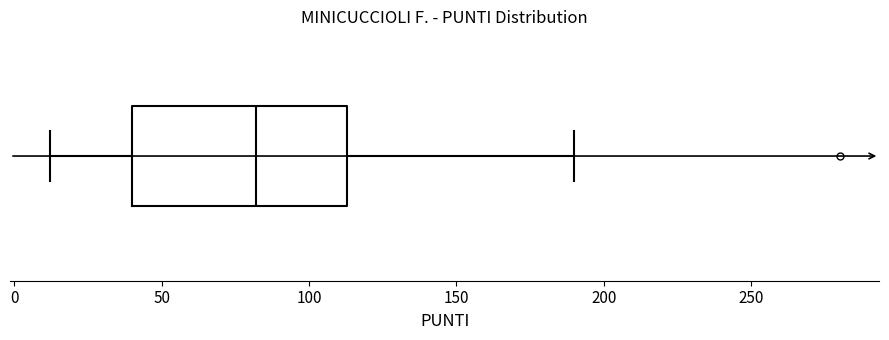

Where does the left whisker of the box end on the x-axis? The values are not printed on the chart, so give them approximately, as read against the axis.

10